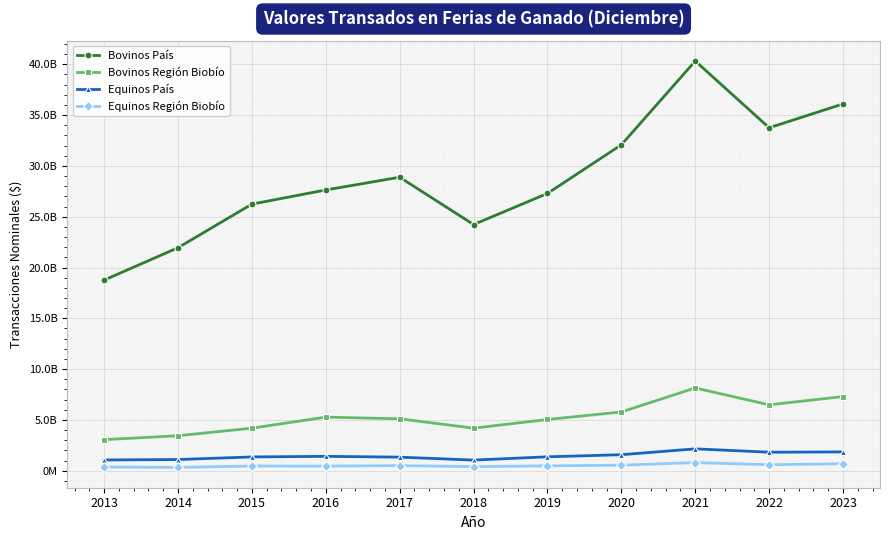

Where does the Bovinos Región Biobío series first go above 5108800391?

2016